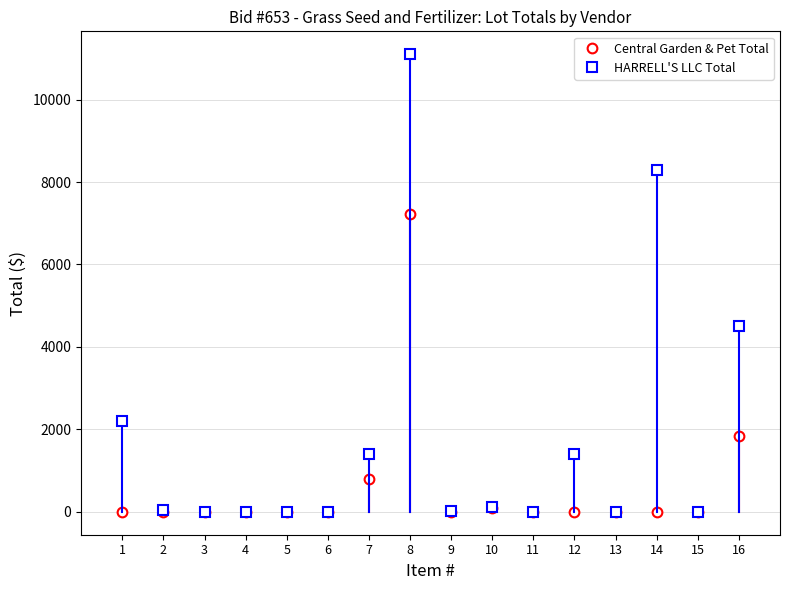

Which series changed the most between 9 and 14?

HARRELL'S LLC Total